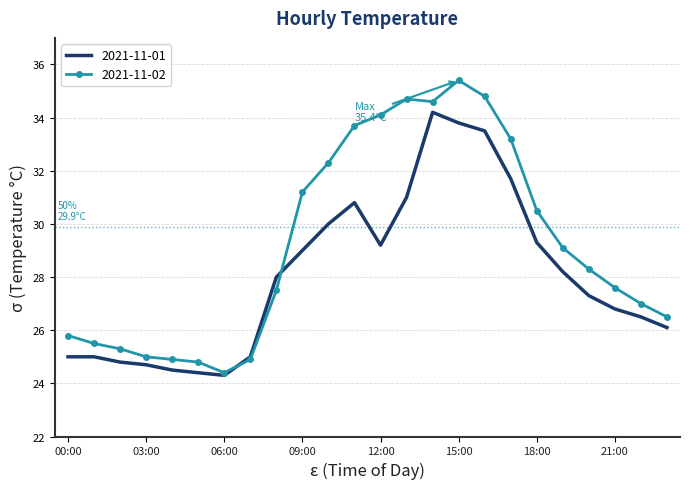

What is the lowest value of the 2021-11-01 series?

24.3